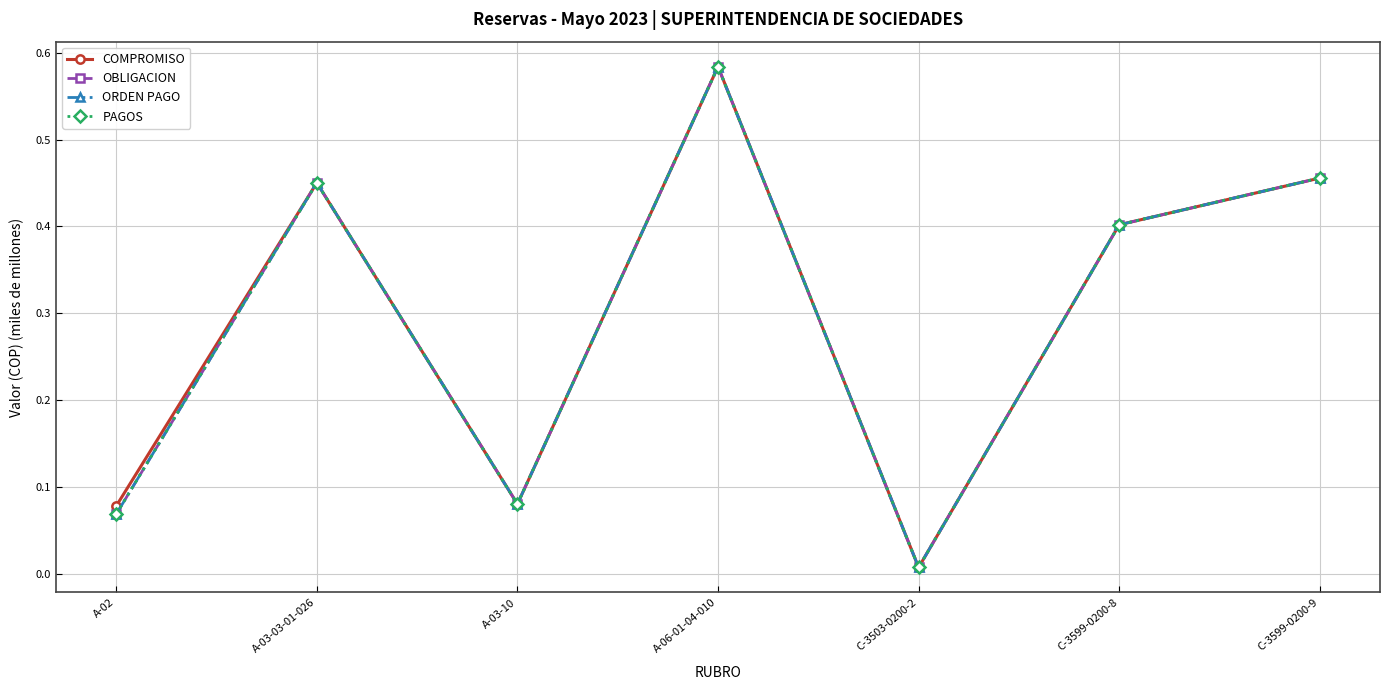

Which series has the widest spread of values?

COMPROMISO